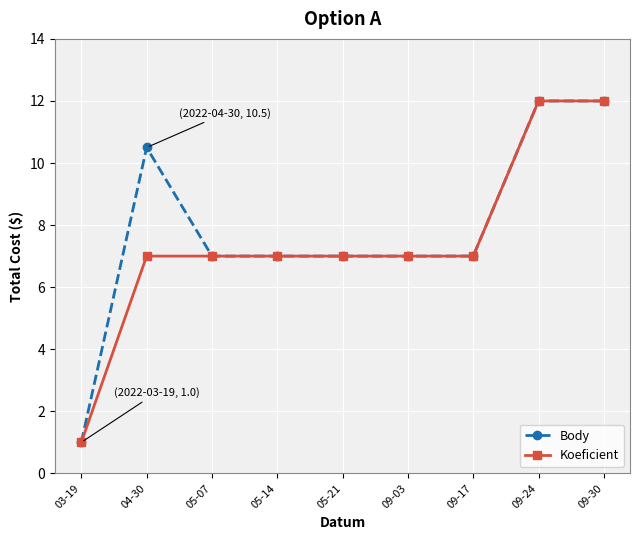

What position from the right is 09-17?

3